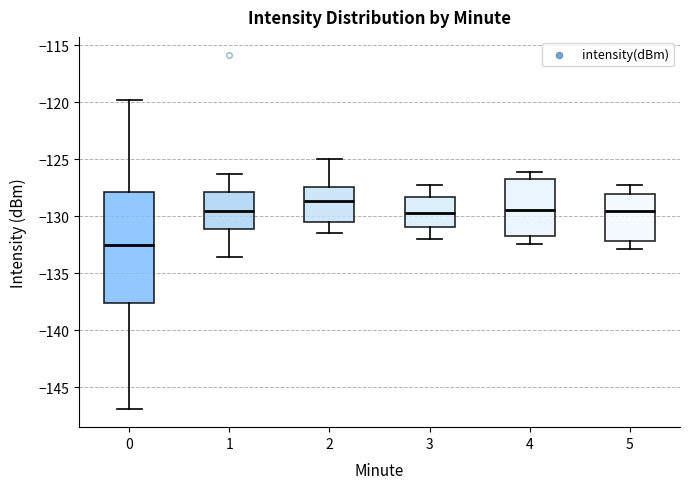

Reading left to right, transcribe this box plot: for each box, give where its median line is, the range the box spans, and where its two whiskers end, as read against the y-axis. The values are not printed on the chart, so give them approximately, as read against the axis.

0: median -132.5, box -137.5 to -128.0, whiskers -147.0 to -120.0
1: median -129.5, box -131.0 to -128.0, whiskers -133.5 to -126.5
2: median -128.5, box -130.5 to -127.5, whiskers -131.5 to -125.0
3: median -129.5, box -131.0 to -128.5, whiskers -132.0 to -127.5
4: median -129.5, box -132.0 to -126.5, whiskers -132.5 to -126.0
5: median -129.5, box -132.0 to -128.0, whiskers -133.0 to -127.5